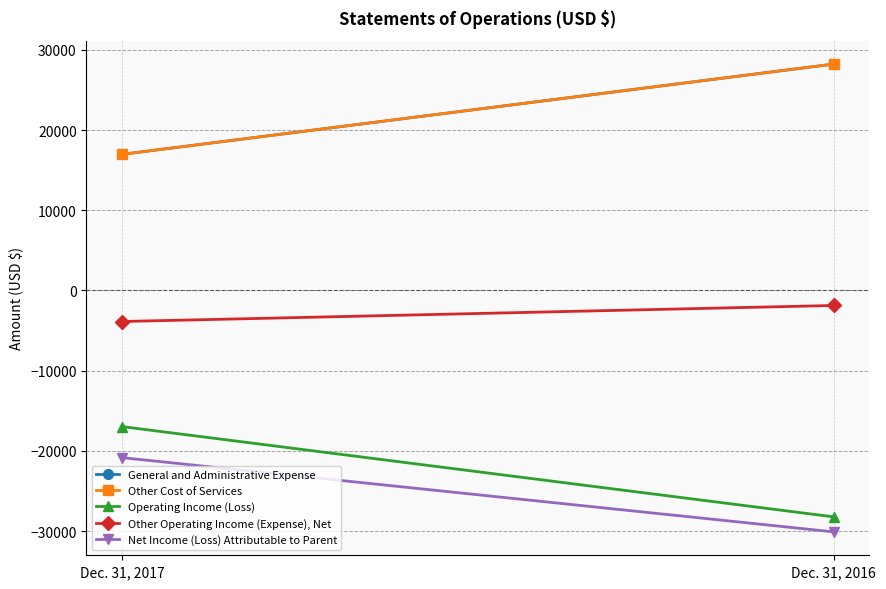

What is the greatest value displayed?

28230